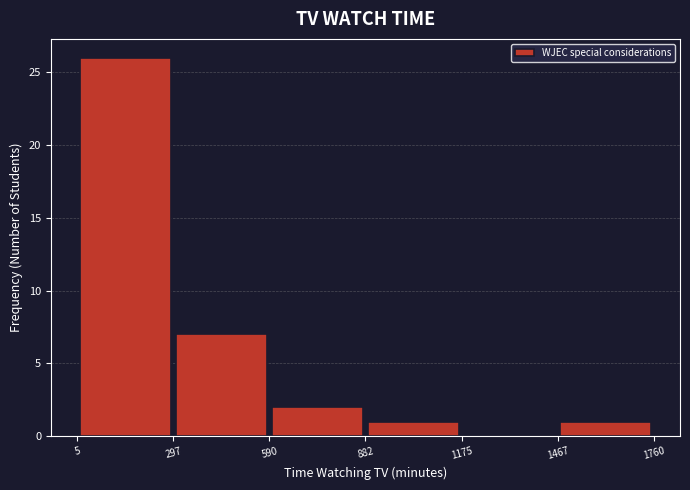

Which range on the x-axis has the tallest bar?

5 to 297